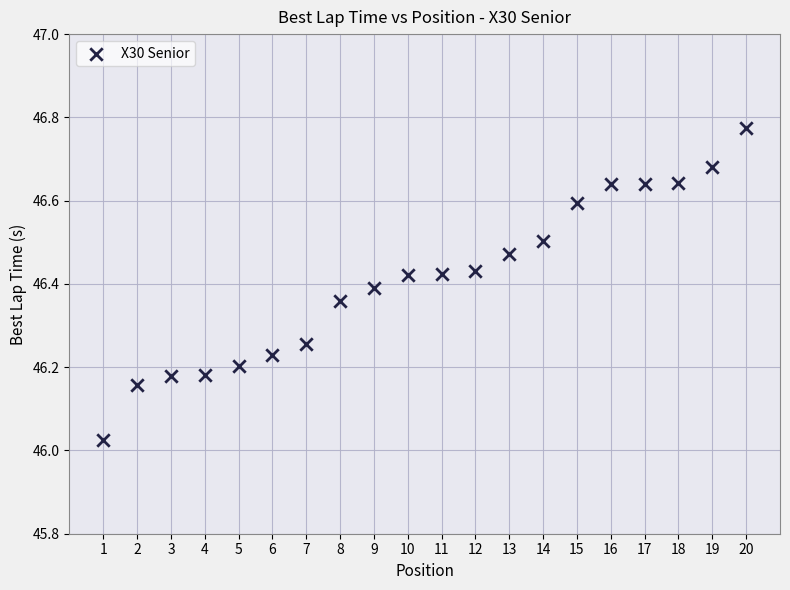

What is the range of X values (max minus min)?

19.0